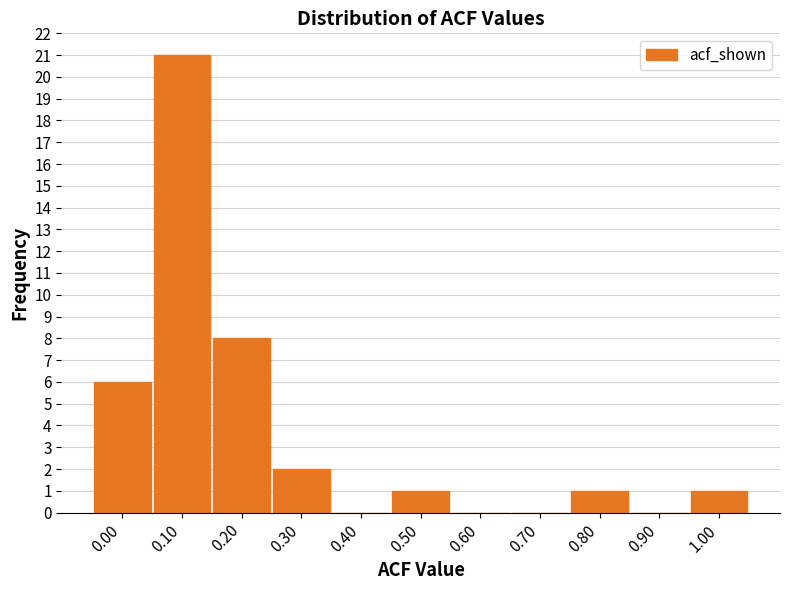

Which range on the x-axis has the tallest bar?

0.05 to 0.15